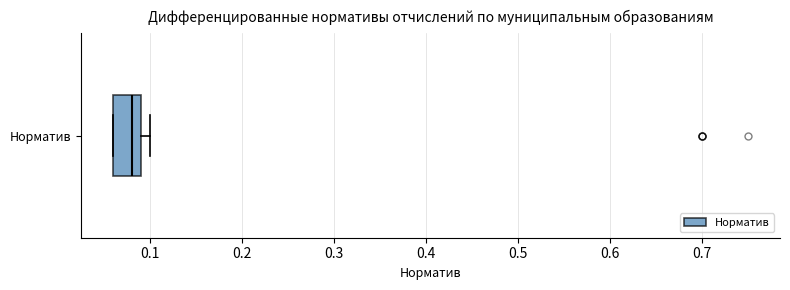

Transcribe this box plot: give where the median line is, the range the box spans, and where the two whiskers end, as read against the x-axis. The values are not printed on the chart, so give them approximately, as read against the axis.

median 0.08, box 0.06 to 0.09, whiskers 0.06 to 0.10